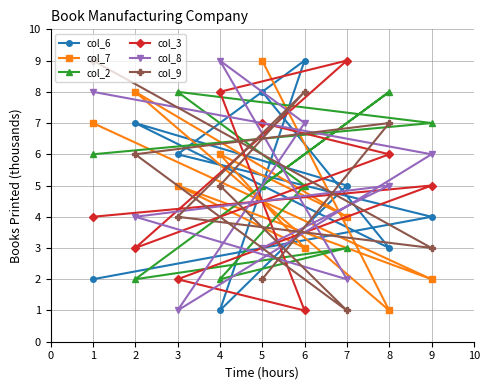

Read the col_7 value at 2.

8